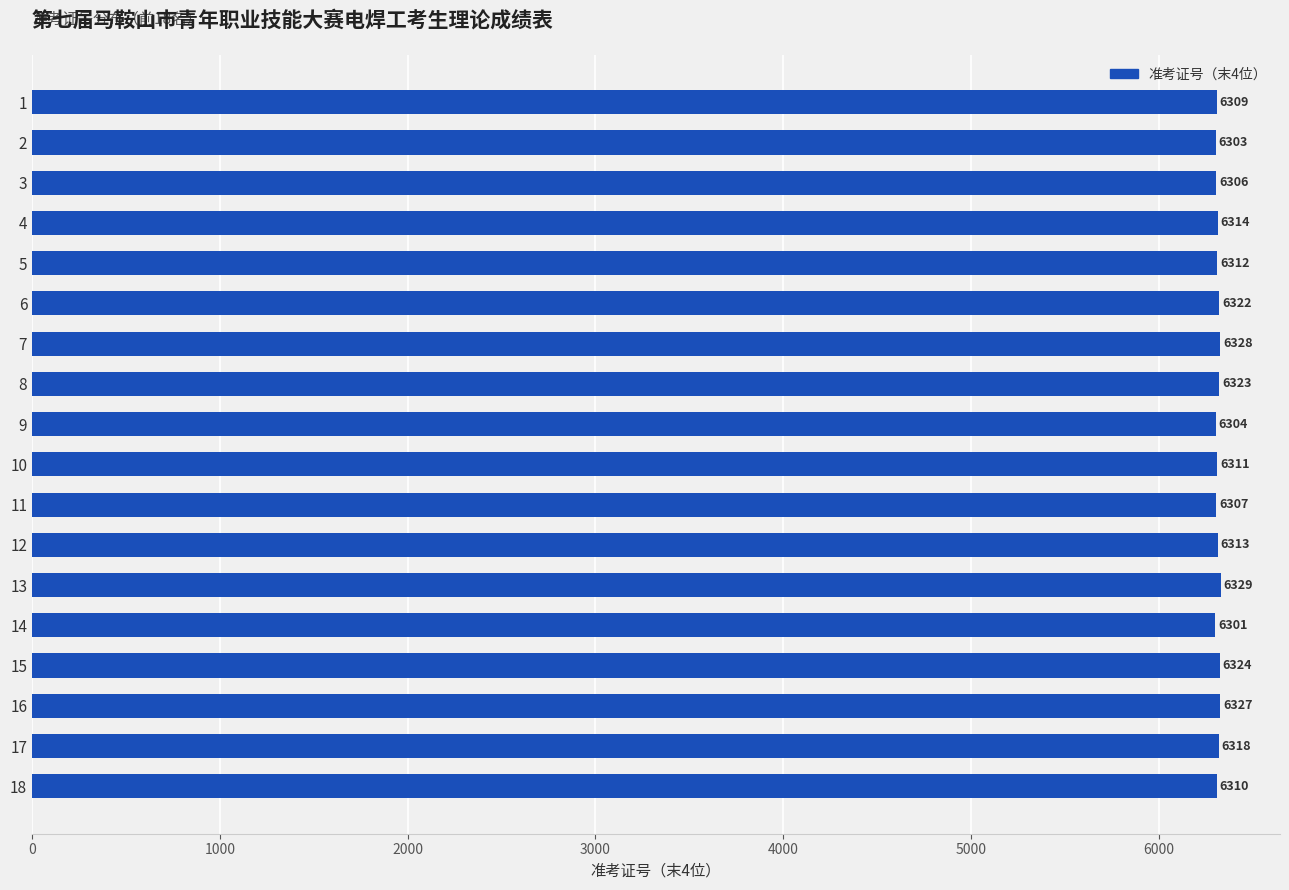

The chart shows a value of 11196 at 3. True or false?

False